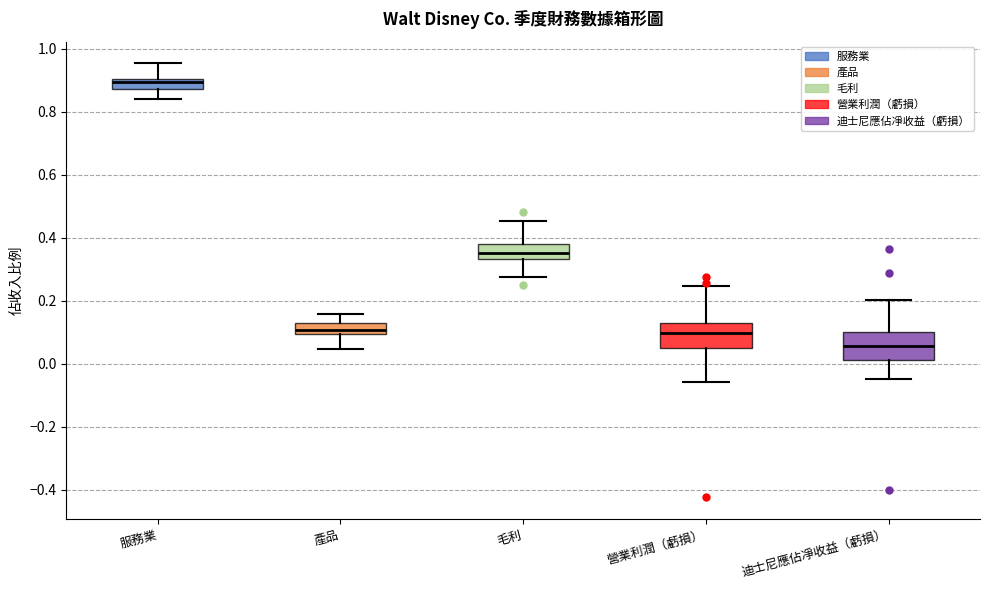

Reading left to right, transcribe this box plot: for each box, give where its median line is, the range the box spans, and where its two whiskers end, as read against the y-axis. The values are not printed on the chart, so give them approximately, as read against the axis.

服務業: median 0.90 (inside the box), box 0.88 to 0.90, whiskers 0.84 to 0.96
產品: median 0.10 (inside the box), box 0.10 to 0.12, whiskers 0.04 to 0.16
毛利: median 0.36, box 0.34 to 0.38, whiskers 0.28 to 0.46
營業利潤（虧損）: median 0.10, box 0.06 to 0.12, whiskers -0.06 to 0.24
迪士尼應佔凈收益（虧損）: median 0.06, box 0.02 to 0.10, whiskers -0.04 to 0.20